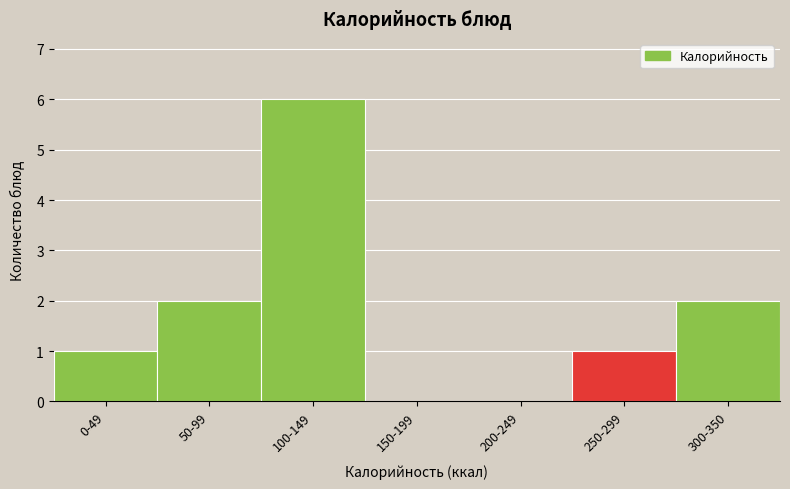

Reading left to right, what are all the values shown in this chart?

0-49=1	50-99=2	100-149=6	150-199=0	200-249=0	250-299=1	300-350=2